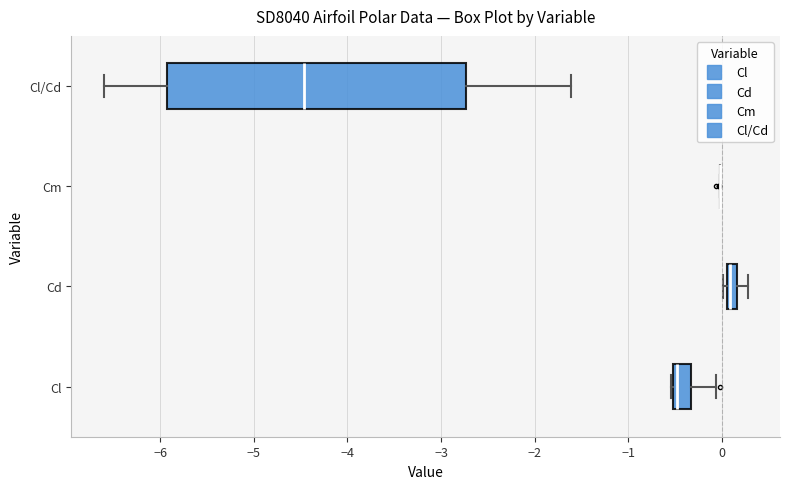

Comparing the boxes themselves (not the whiskers), which one is the widest?

Cl/Cd